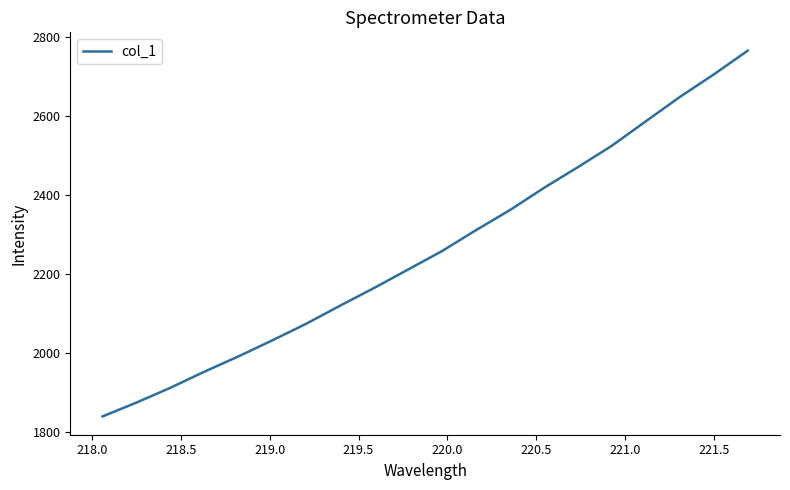

What is the greatest value displayed?

2766.5